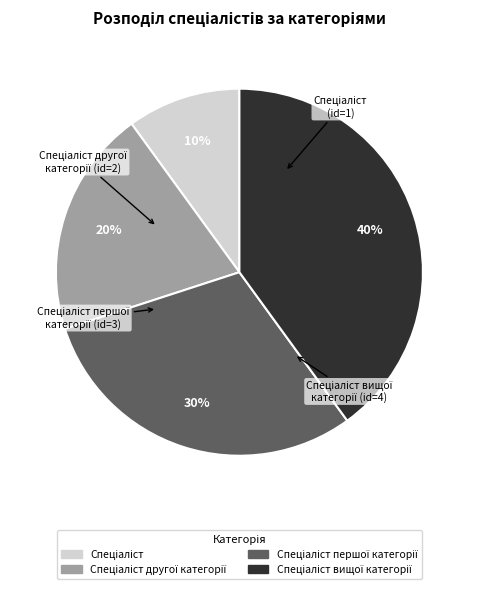

Is there a majority slice in this chart?

No